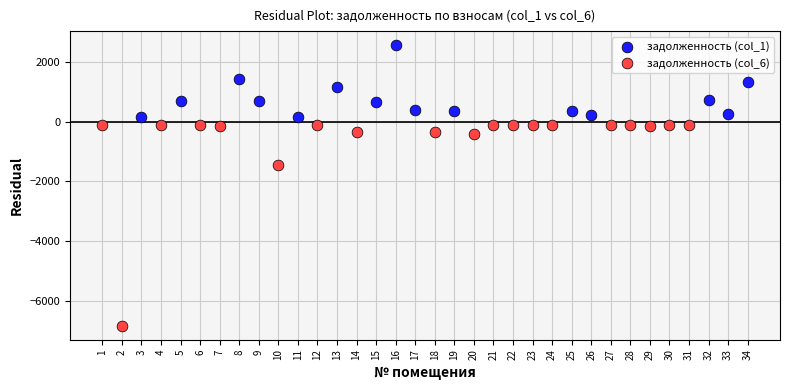

Which series has the widest spread of Y values?

задолженность (col_6)